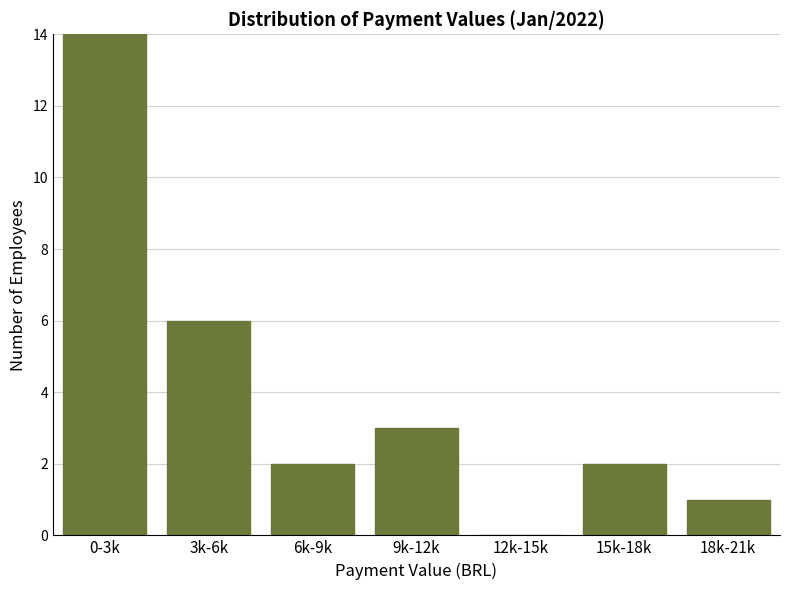

Reading right to left, transcribe all the data shown in this chart.

18k-21k=1	15k-18k=2	12k-15k=0	9k-12k=3	6k-9k=2	3k-6k=6	0-3k=14